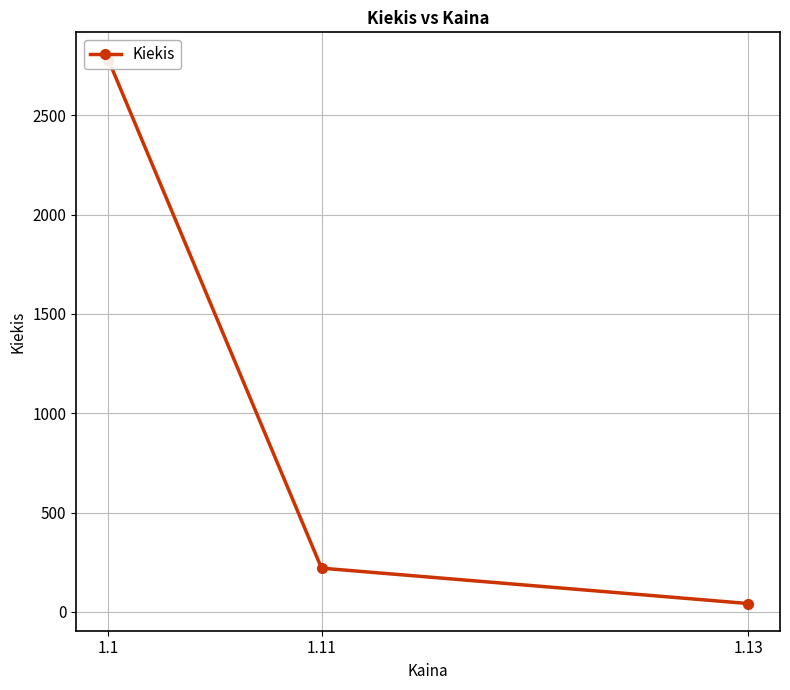

What is the sum of all values?

3042